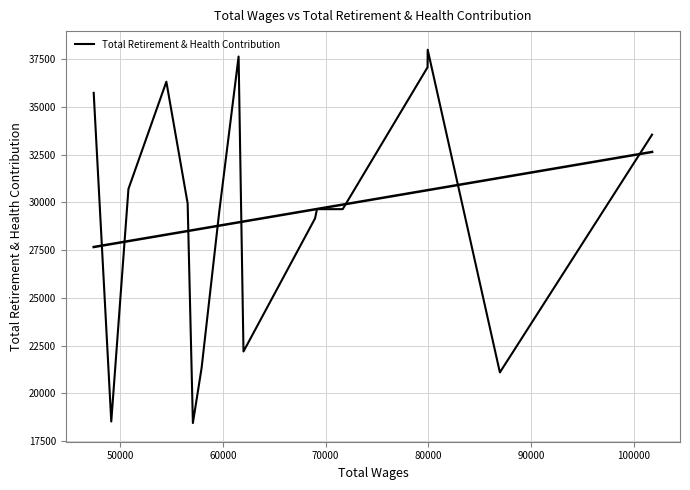

Where is the first local minimum?

50000